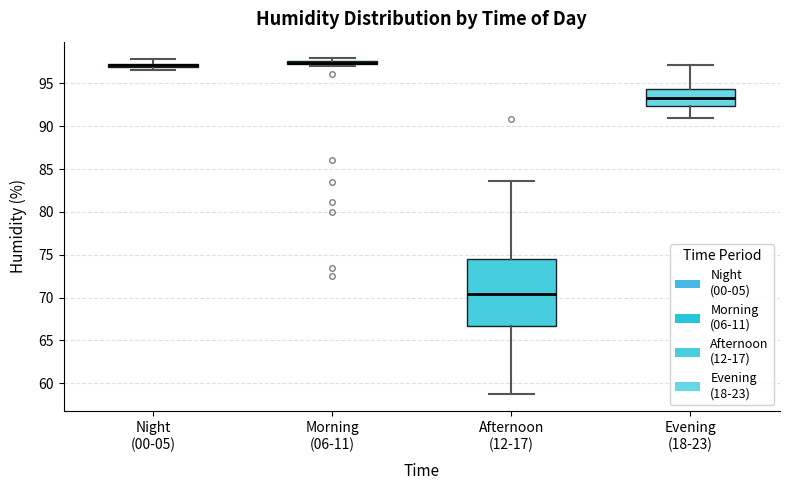

Where is the lower edge of the box for Night (00-05) on the y-axis? The values are not printed on the chart, so give them approximately, as read against the axis.

97.0